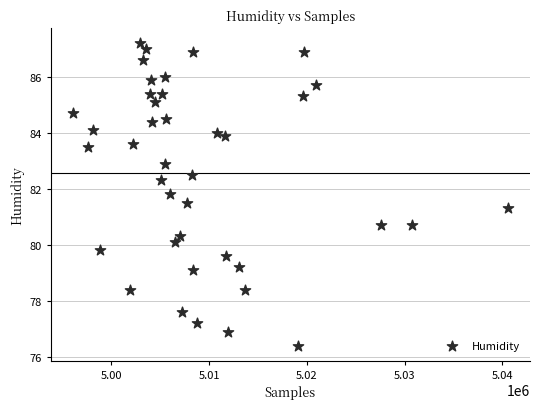

What is the range of X values (max minus min)?

44570.0